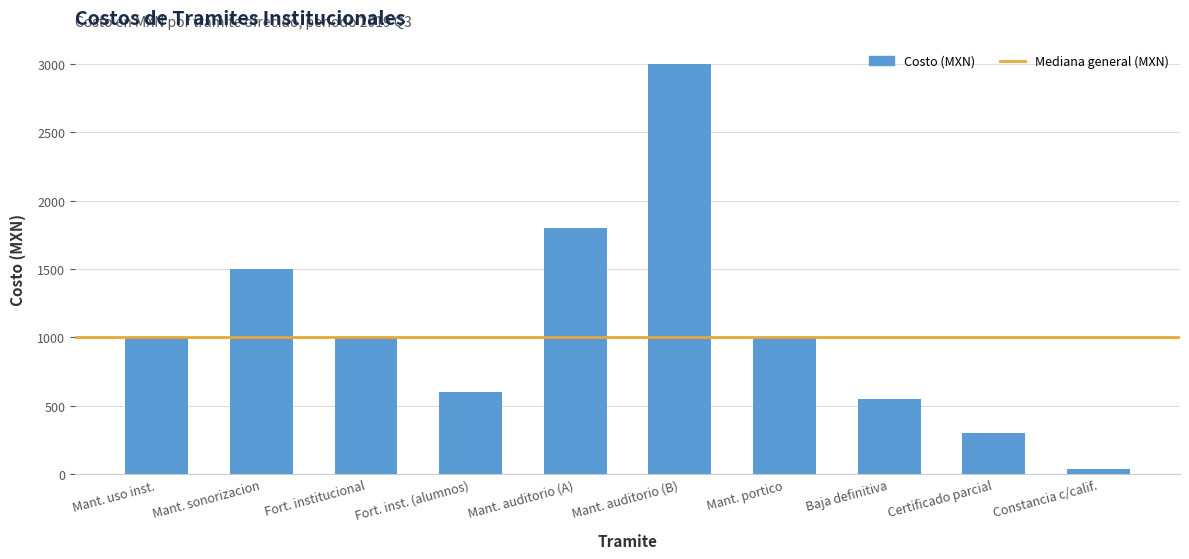

What is the value of the 9th bar from the left?

300